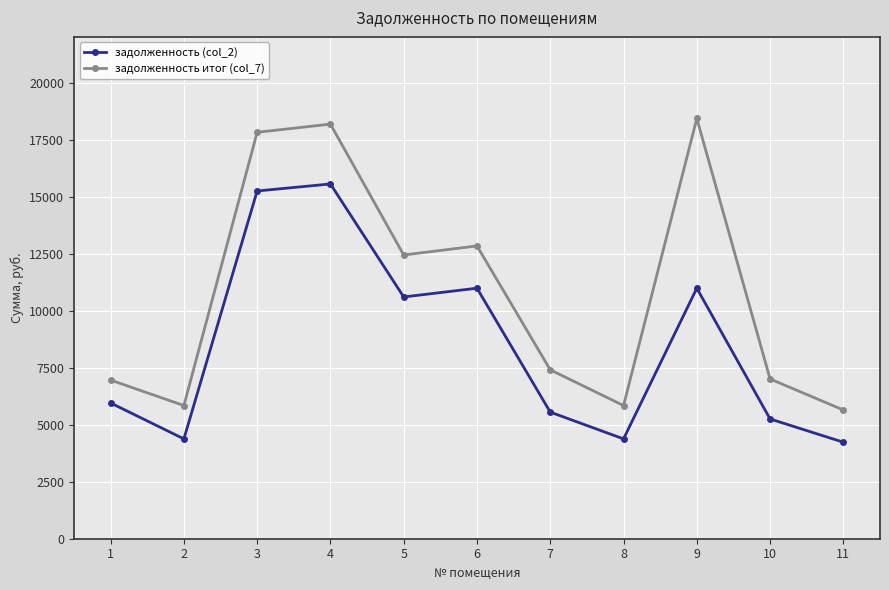

At which category is the sum across all series the highest?

4